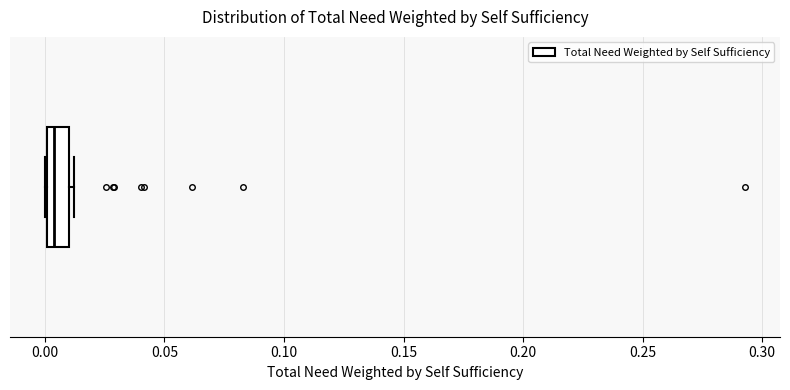

Where does the median line of the box sit on the x-axis? The values are not printed on the chart, so give them approximately, as read against the axis.

0.005